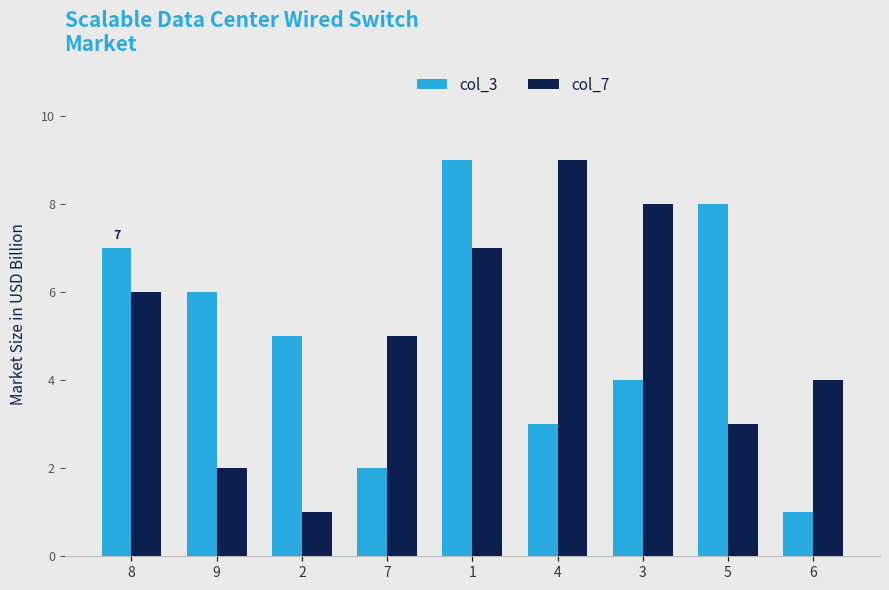

What is the minimum value shown in the chart?

1